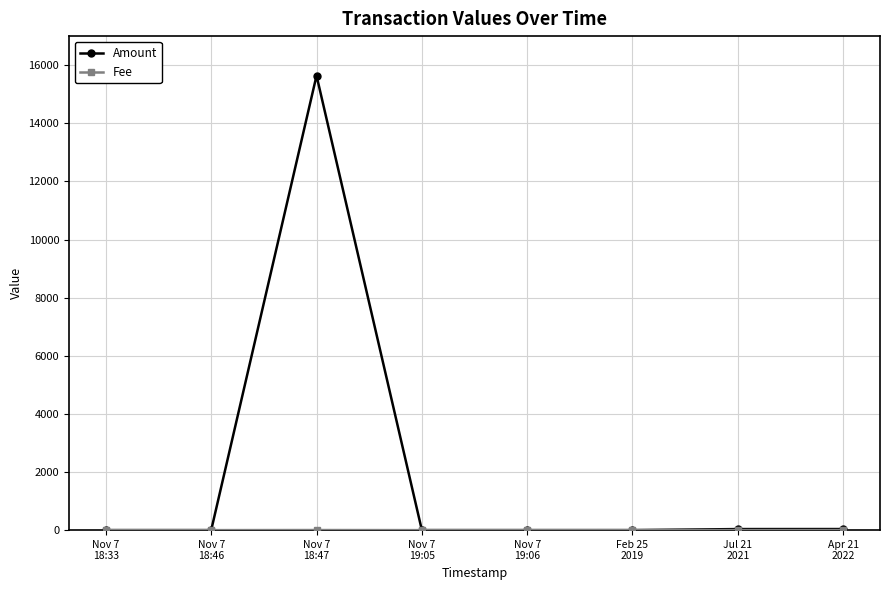

Where is the first local maximum for Amount?

Nov 7
18:47